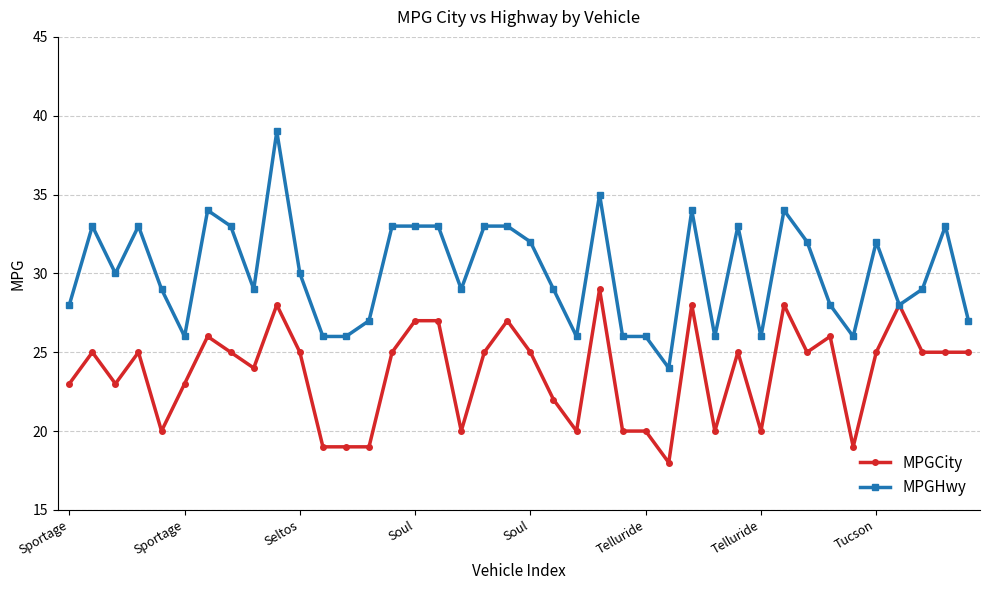

True or false: MPGCity has more than 0 interior local peaks.

True